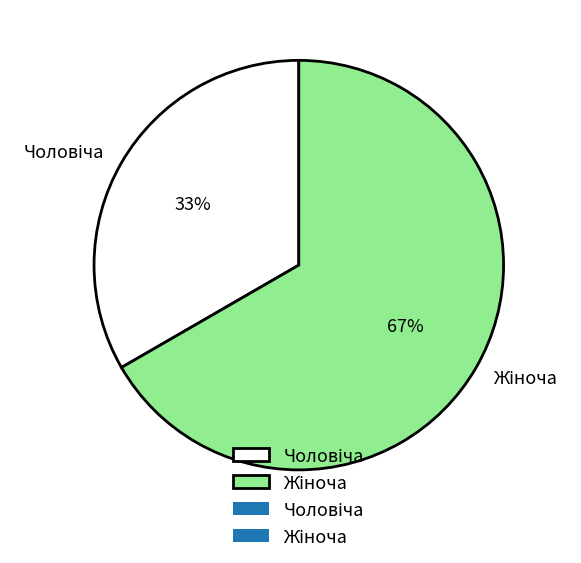

Does any single category account for the majority?

Yes